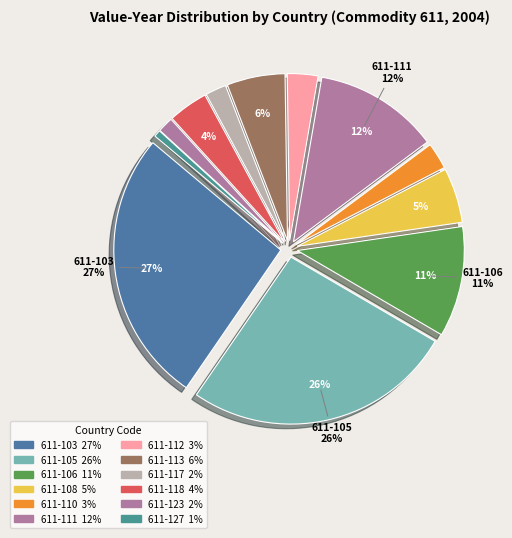

How many segments does this pie chart have?

12